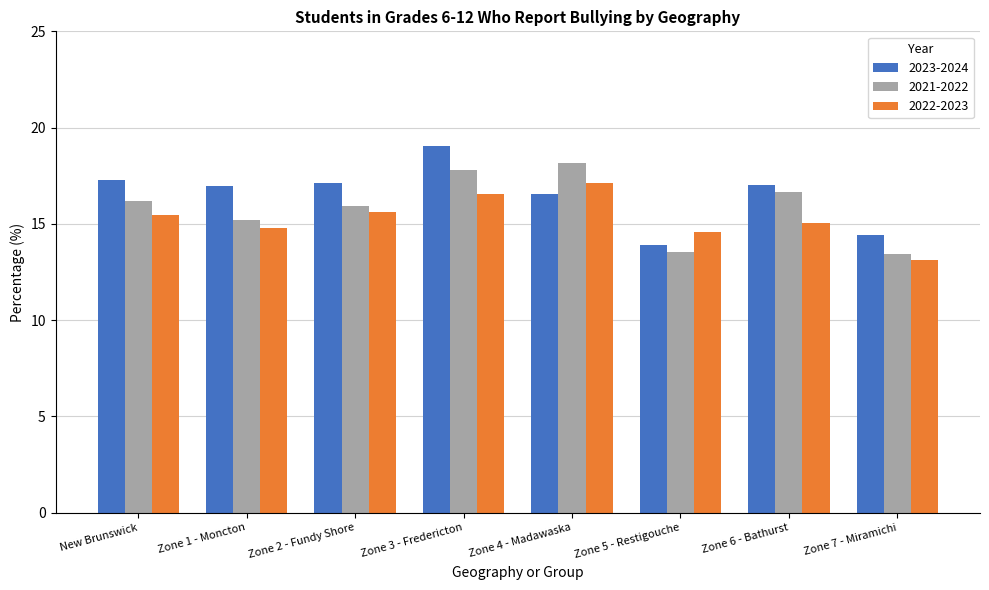

Between Zone 1 - Moncton and Zone 7 - Miramichi, which series saw the biggest shift?

2023-2024